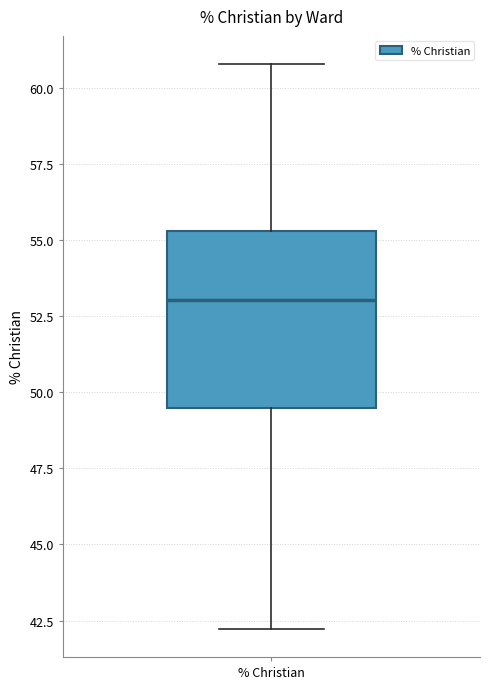

Where is the upper edge of the box for % Christian on the y-axis? The values are not printed on the chart, so give them approximately, as read against the axis.

55.5